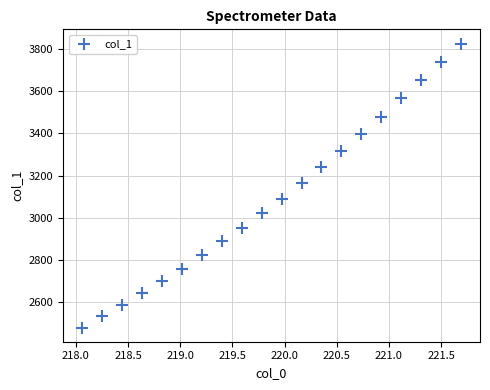

What is the range of X values (max minus min)?

3.6